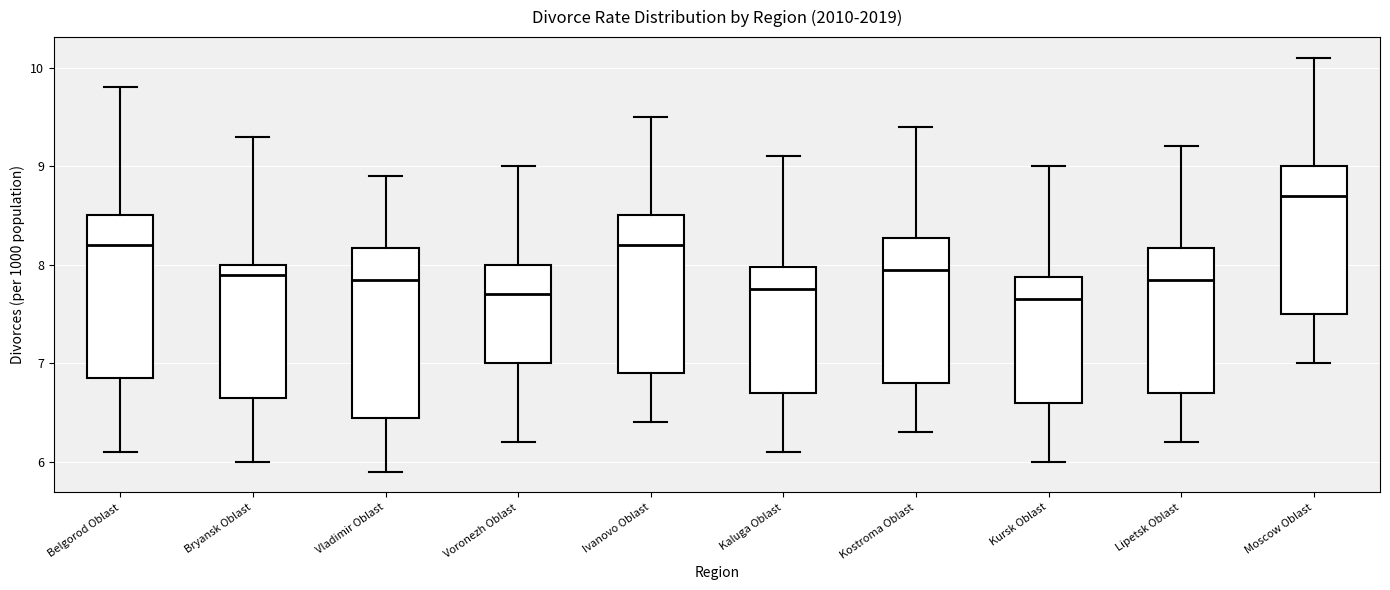

Which box's median line is the highest?

Moscow Oblast